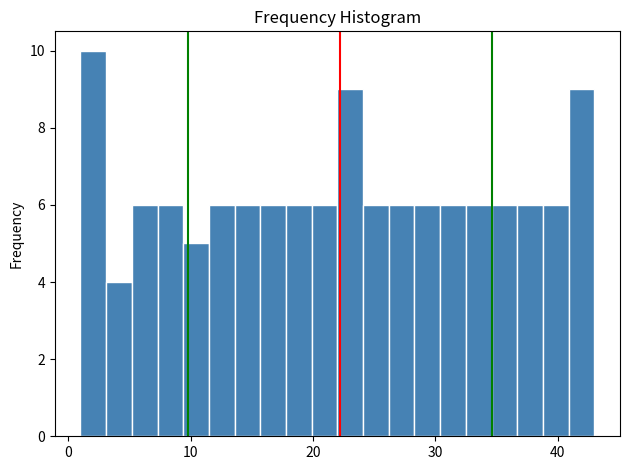

Read against the x-axis, roughly where is the centre of the tallest bar?

2